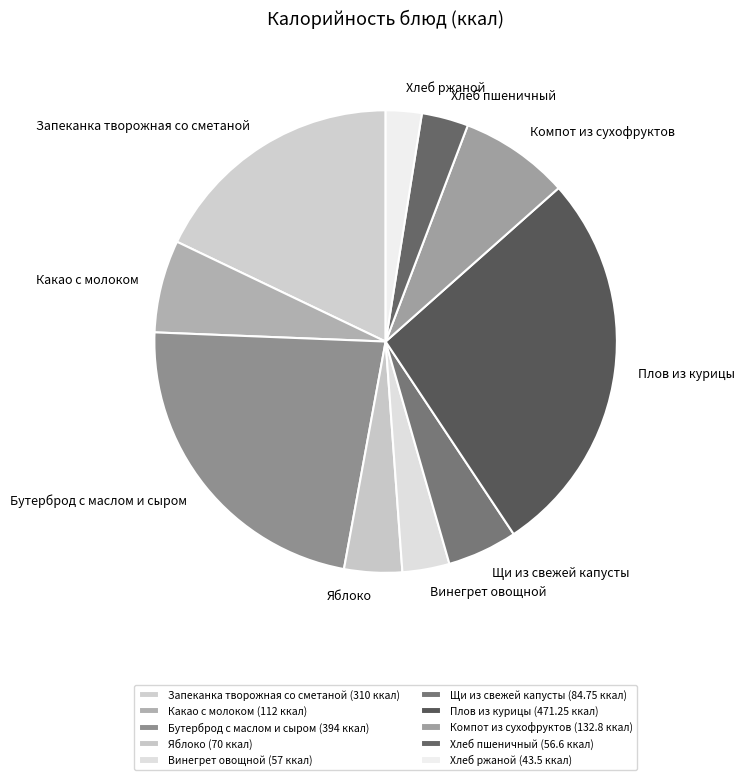

What is the total percentage of Яблоко and Бутерброд с маслом и сыром?

26.8%